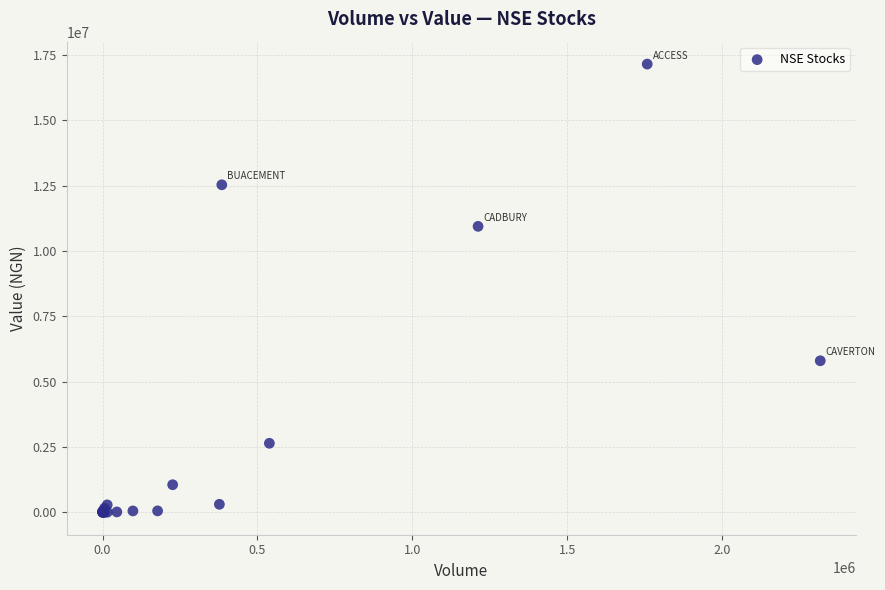

What Y value in the scatter plot is closest to 8575875?

10942621.7